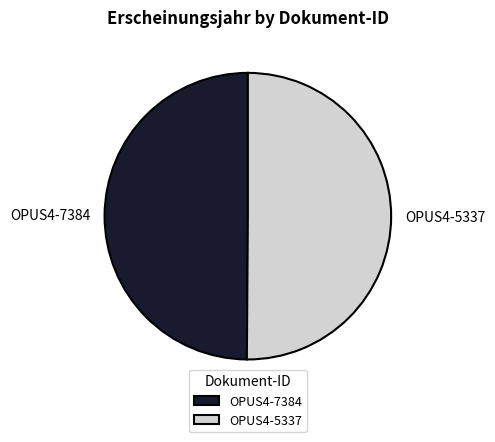

True or false: OPUS4-7384 accounts for 58% of the total.

False